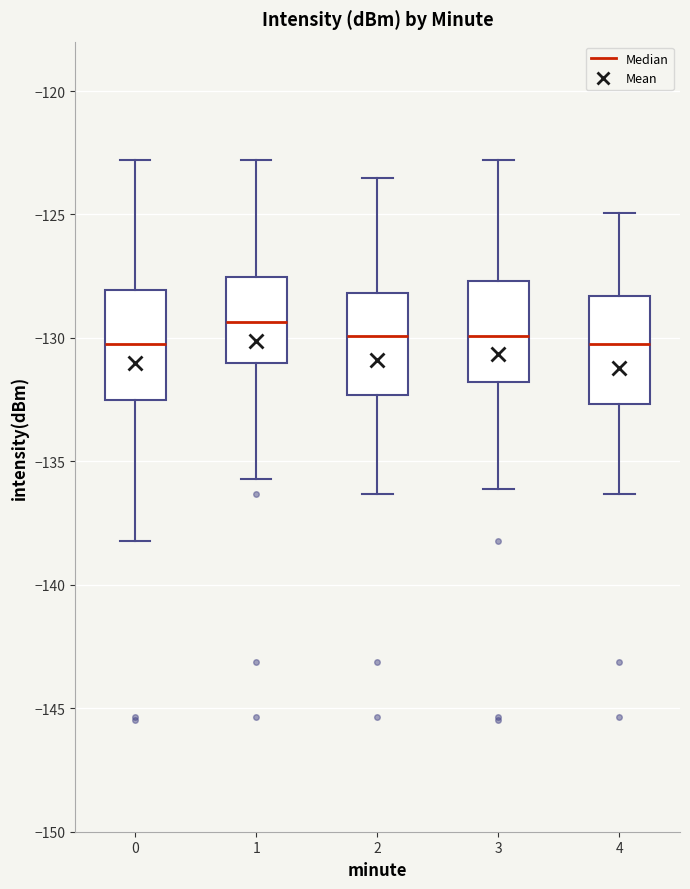

Reading left to right, transcribe this box plot: for each box, give where its median line is, the range the box spans, and where its two whiskers end, as read against the y-axis. The values are not printed on the chart, so give them approximately, as read against the axis.

0: median -130.5, box -132.5 to -128.0, whiskers -138.0 to -123.0
1: median -129.5, box -131.0 to -127.5, whiskers -135.5 to -123.0
2: median -130.0, box -132.5 to -128.0, whiskers -136.5 to -123.5
3: median -130.0, box -132.0 to -127.5, whiskers -136.0 to -123.0
4: median -130.5, box -132.5 to -128.5, whiskers -136.5 to -125.0